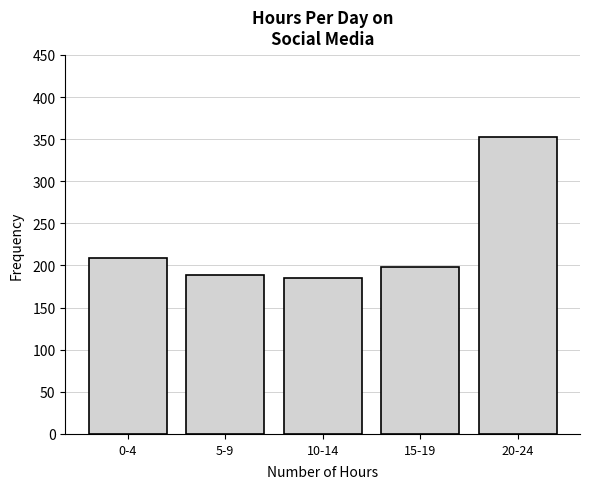

Reading right to left, list all the values displayed in this chart.

20-24=352	15-19=198	10-14=185	5-9=189	0-4=209